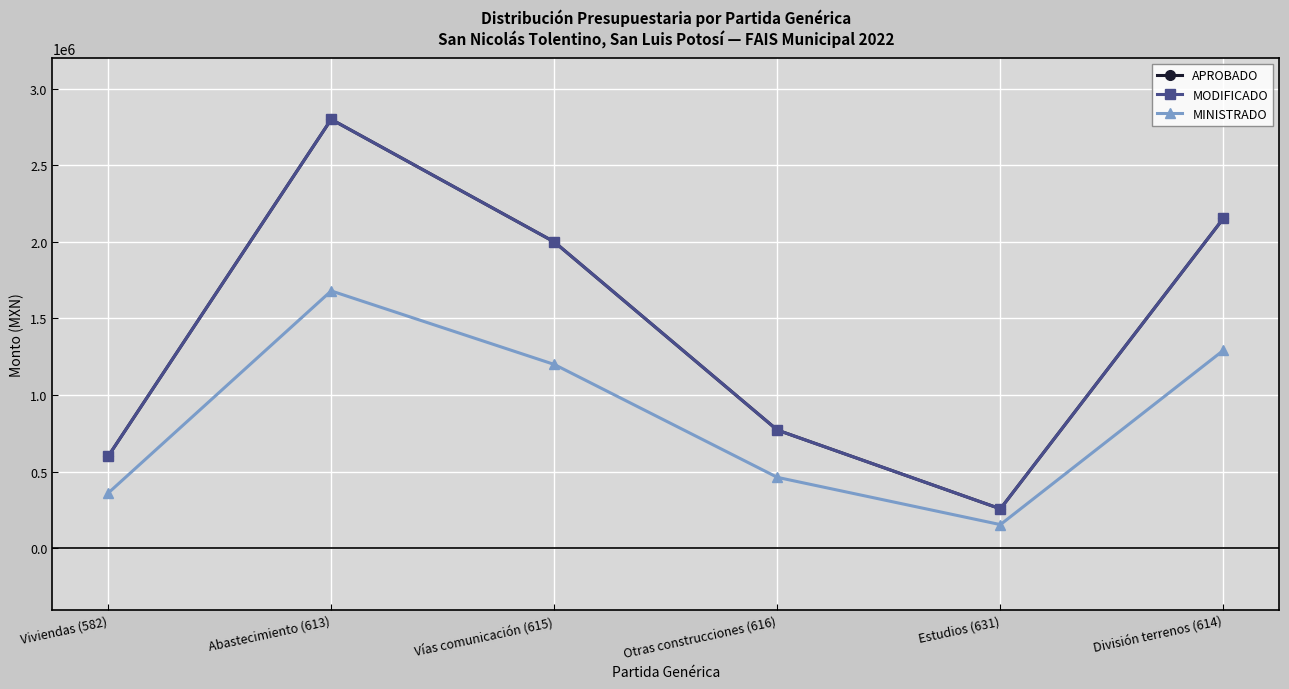

Reading right to left, transcribe all the data shown in this chart.

APROBADO: 2154244.2	257502.5	771668.3	2000000.0	2800000.0	600000.0
MODIFICADO: 2154244.2	257502.5	771668.3	2000000.0	2800000.0	600000.0
MINISTRADO: 1292546.6	154501.5	463001.0	1200000.0	1680000.0	360000.0